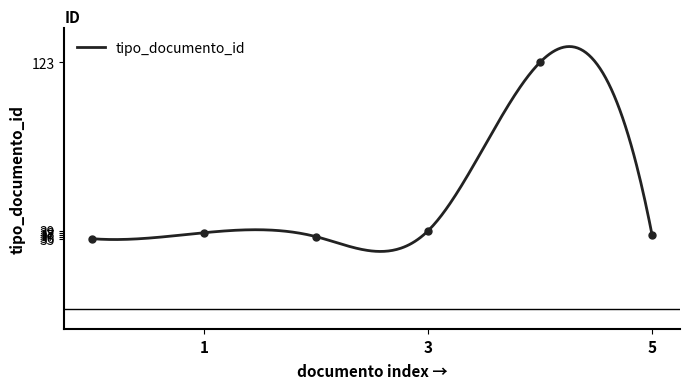

What is the lowest value of the tipo_documento_id series?

28.7